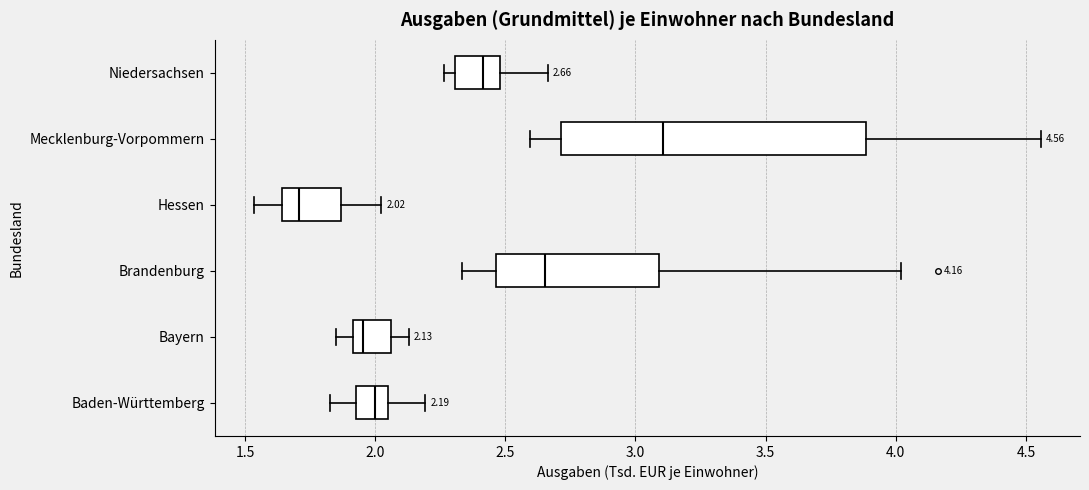

Which box is the widest, from its left edge to its right edge?

Mecklenburg-Vorpommern